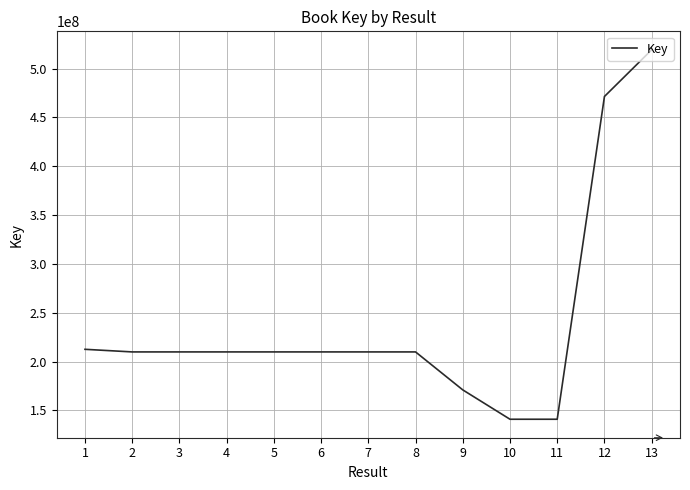

What is the greatest value displayed?

519302053